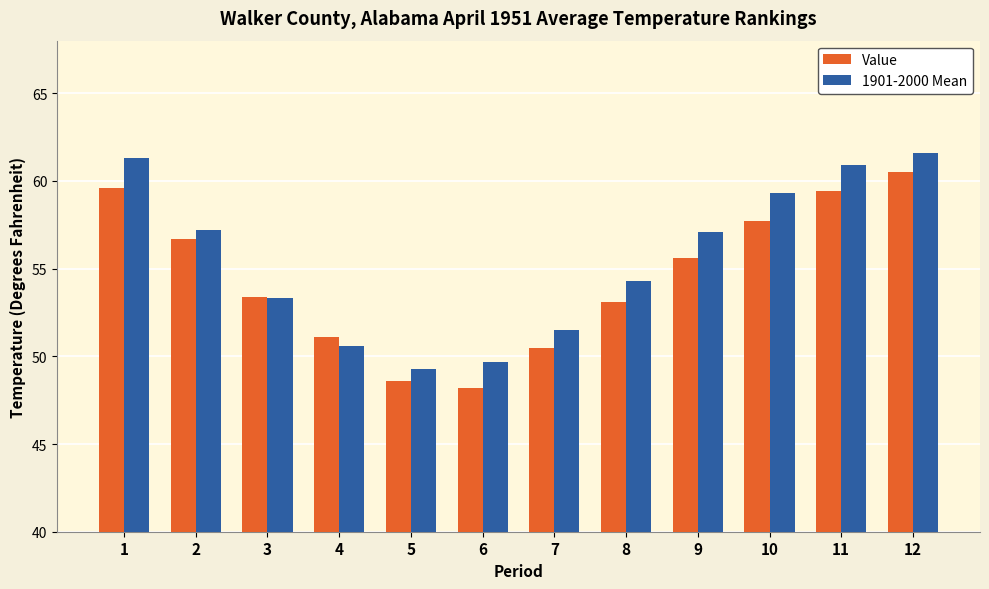

What is the difference between the maximum and minimum values in the Value series?

12.3